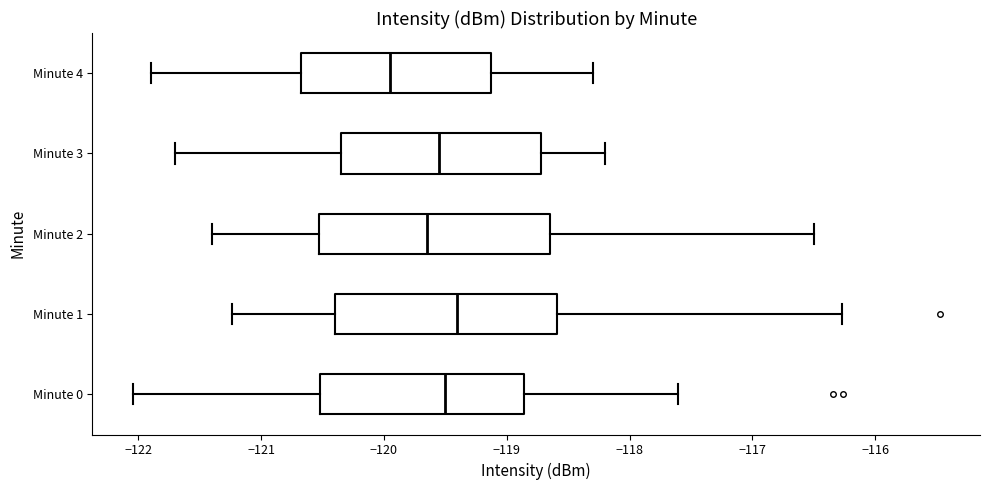

Which box's median line is the furthest to the right?

Minute 1